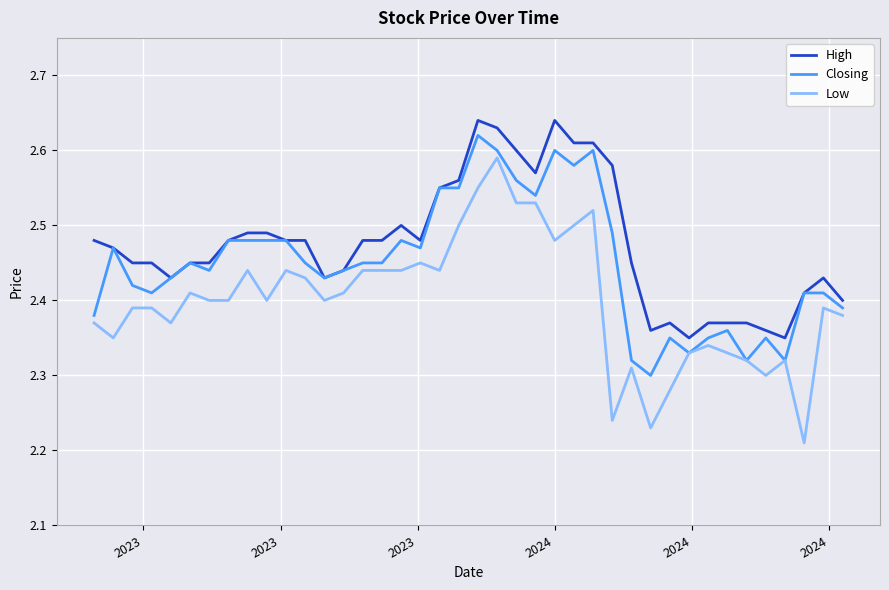

Which series has the largest range (max minus min)?

Low